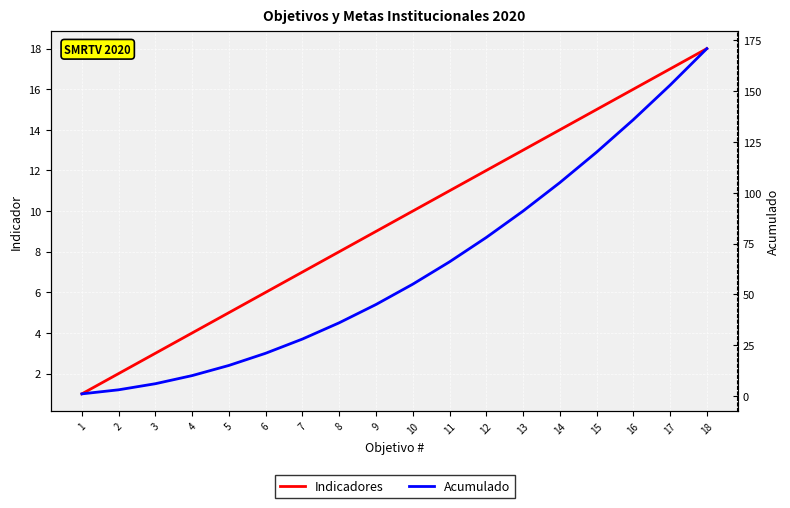

How many lines are shown in the chart?

2